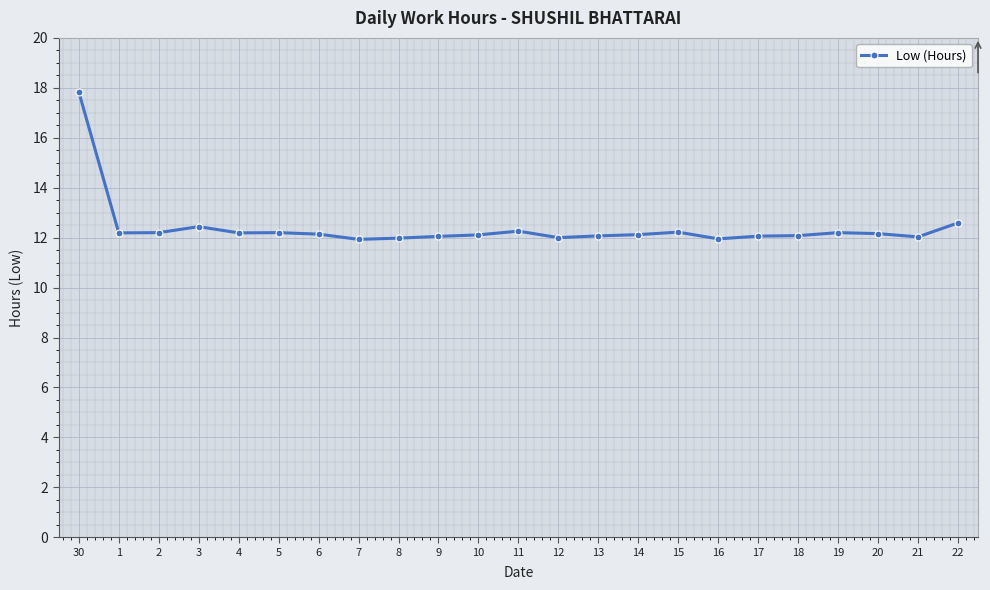

What is the label of the 10th point from the right?

13